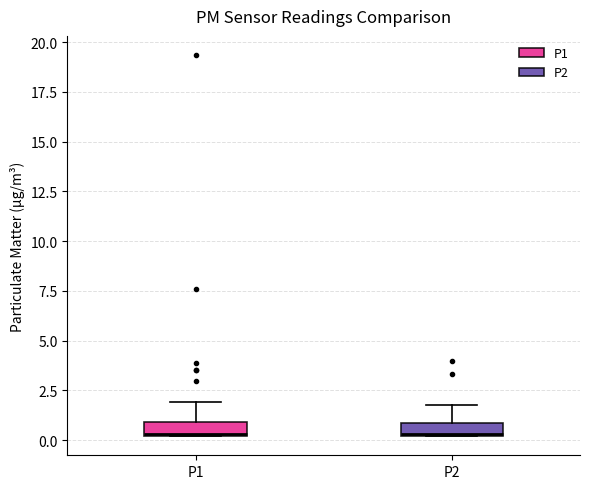

Where is the lower edge of the box for P2 on the y-axis? The values are not printed on the chart, so give them approximately, as read against the axis.

0.0